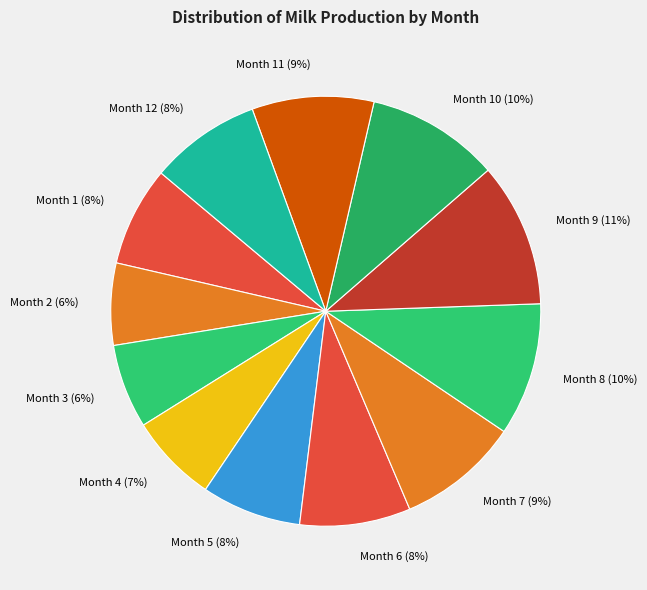

The Month 2 (6%) slice represents 6% of the pie. True or false?

True